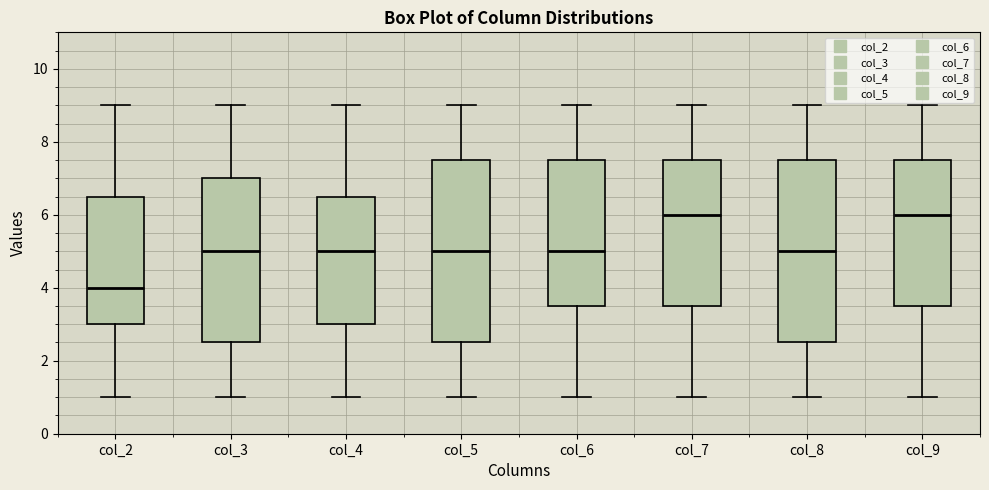

Reading left to right, transcribe this box plot: for each box, give where its median line is, the range the box spans, and where its two whiskers end, as read against the y-axis. The values are not printed on the chart, so give them approximately, as read against the axis.

col_2: median 4.0, box 3.0 to 6.6, whiskers 1.0 to 9.0
col_3: median 5.0, box 2.6 to 7.0, whiskers 1.0 to 9.0
col_4: median 5.0, box 3.0 to 6.6, whiskers 1.0 to 9.0
col_5: median 5.0, box 2.6 to 7.6, whiskers 1.0 to 9.0
col_6: median 5.0, box 3.6 to 7.6, whiskers 1.0 to 9.0
col_7: median 6.0, box 3.6 to 7.6, whiskers 1.0 to 9.0
col_8: median 5.0, box 2.6 to 7.6, whiskers 1.0 to 9.0
col_9: median 6.0, box 3.6 to 7.6, whiskers 1.0 to 9.0